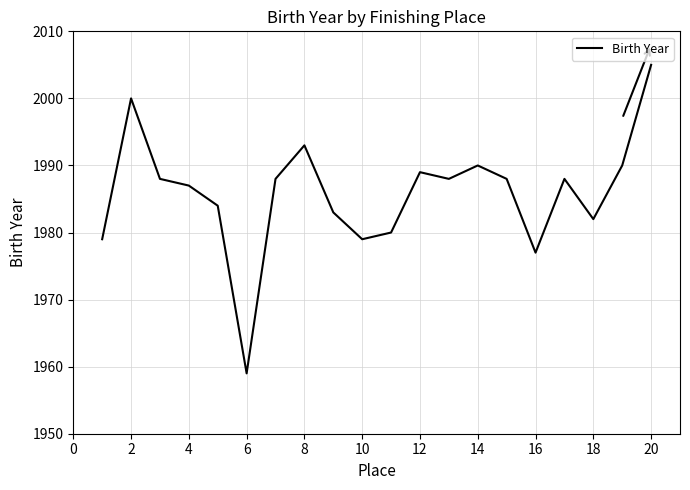

What is the greatest value displayed?

2005